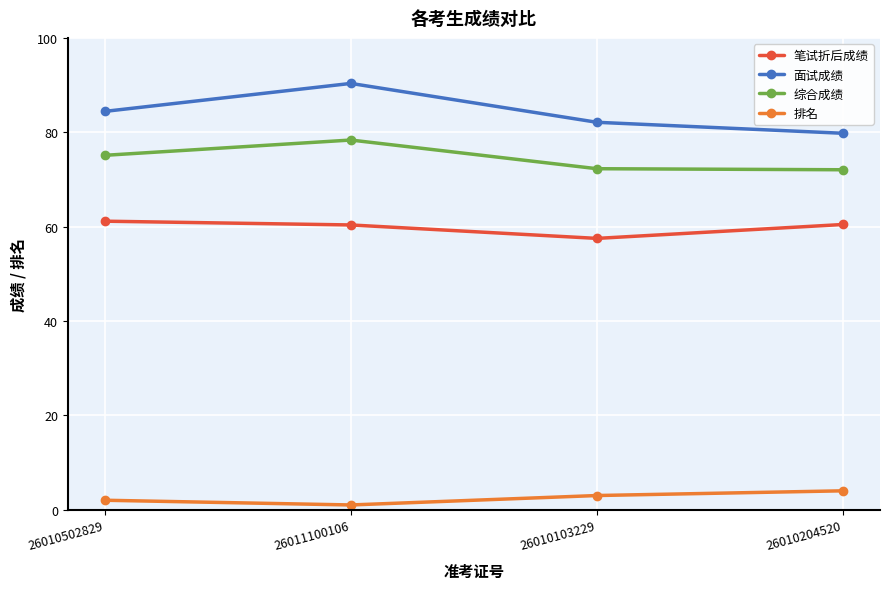

What is the total value across all series at 26010204520?

216.3